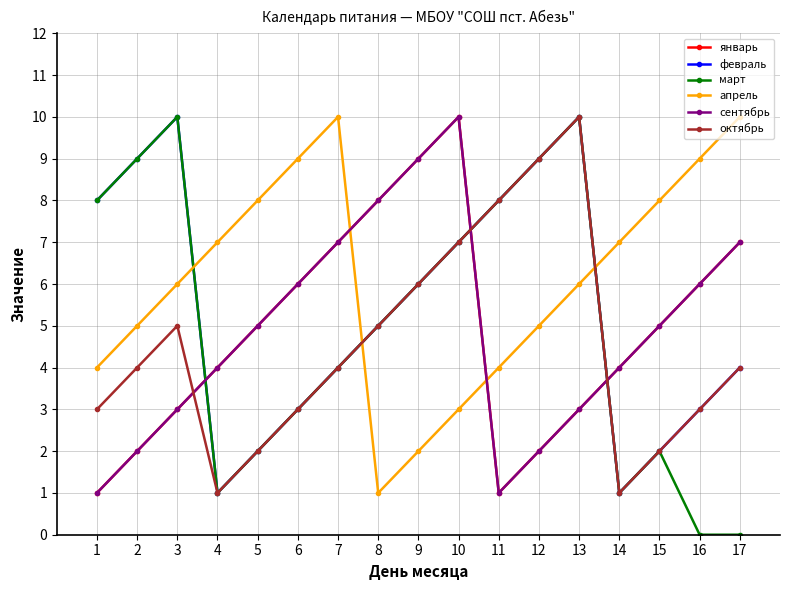

Does the chart have visible grid lines?

Yes